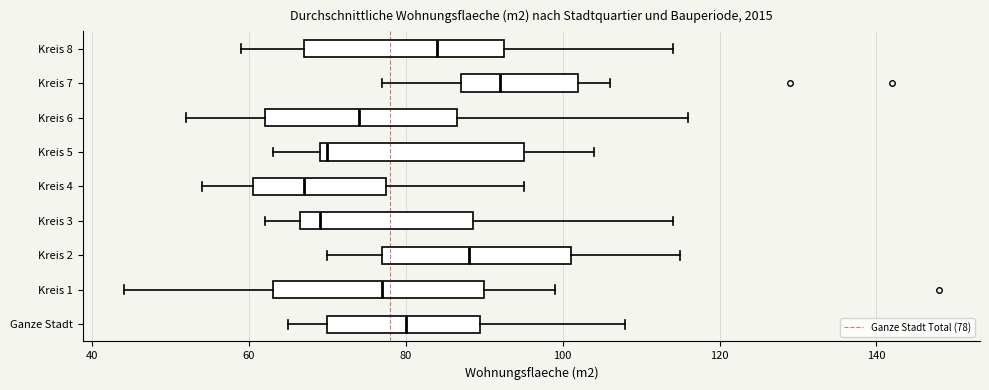

Where does the right whisker of the box for Kreis 5 end on the x-axis? The values are not printed on the chart, so give them approximately, as read against the axis.

104